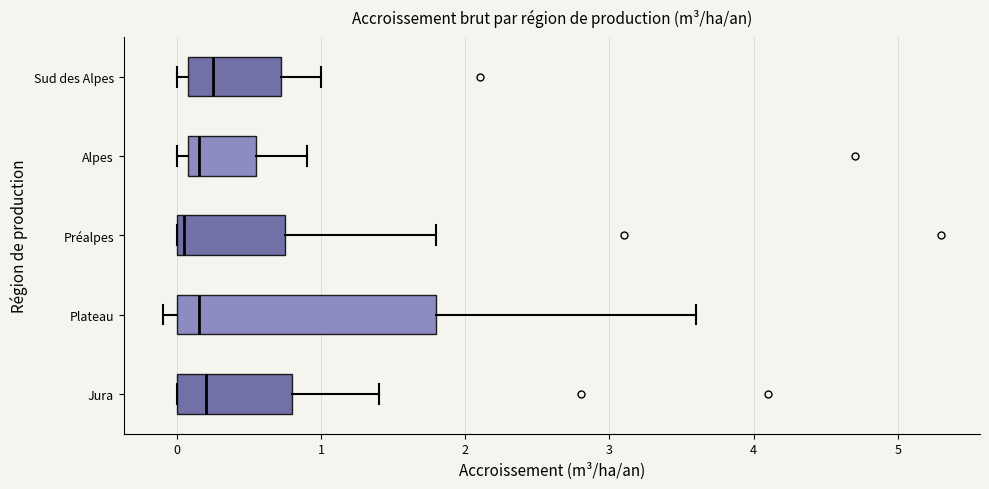

Reading bottom to top, read every box against the x-axis: the position of its median line, the range the box covers, and the ends of its whiskers. The values are not printed on the chart, so give them approximately, as read against the axis.

Jura: median 0.2, box 0.0 to 0.8, whiskers 0.0 to 1.4
Plateau: median 0.2, box 0.0 to 1.8, whiskers -0.1 to 3.6
Préalpes: median 0.1, box 0.0 to 0.8, whiskers 0.0 to 1.8
Alpes: median 0.2, box 0.1 to 0.6, whiskers 0.0 to 0.9
Sud des Alpes: median 0.3, box 0.1 to 0.7, whiskers 0.0 to 1.0